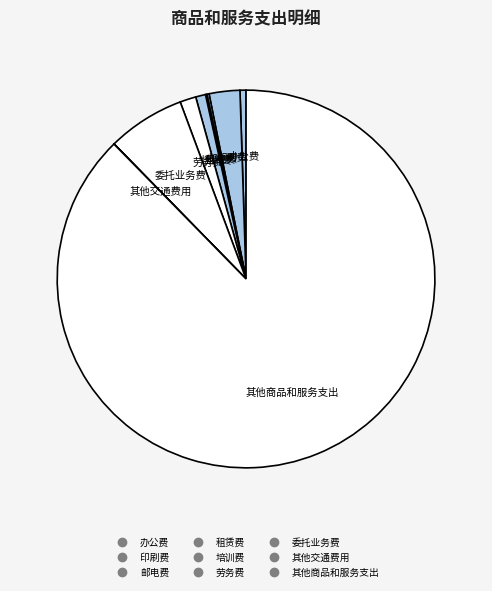

Does any single category account for the majority?

Yes